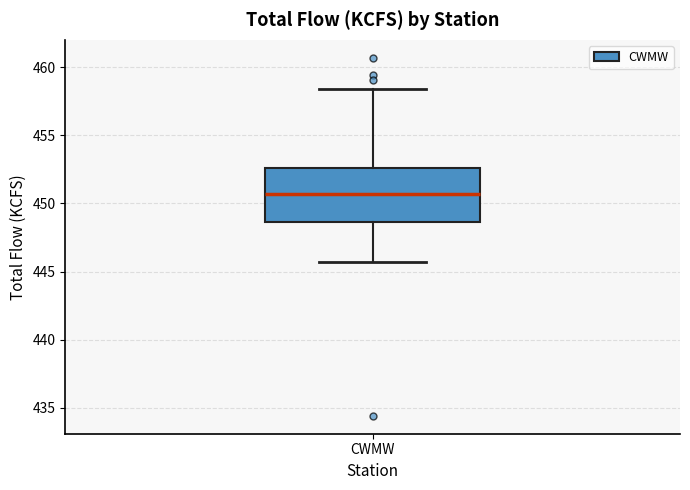

Transcribe this box plot: give where the median line is, the range the box spans, and where the two whiskers end, as read against the y-axis. The values are not printed on the chart, so give them approximately, as read against the axis.

median 450.5, box 448.5 to 452.5, whiskers 445.5 to 458.5